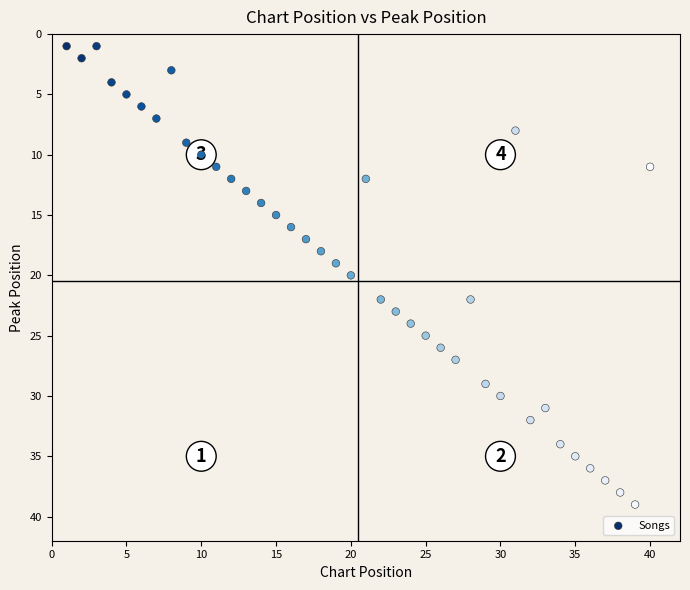

What is the range of Y values (max minus min)?

38